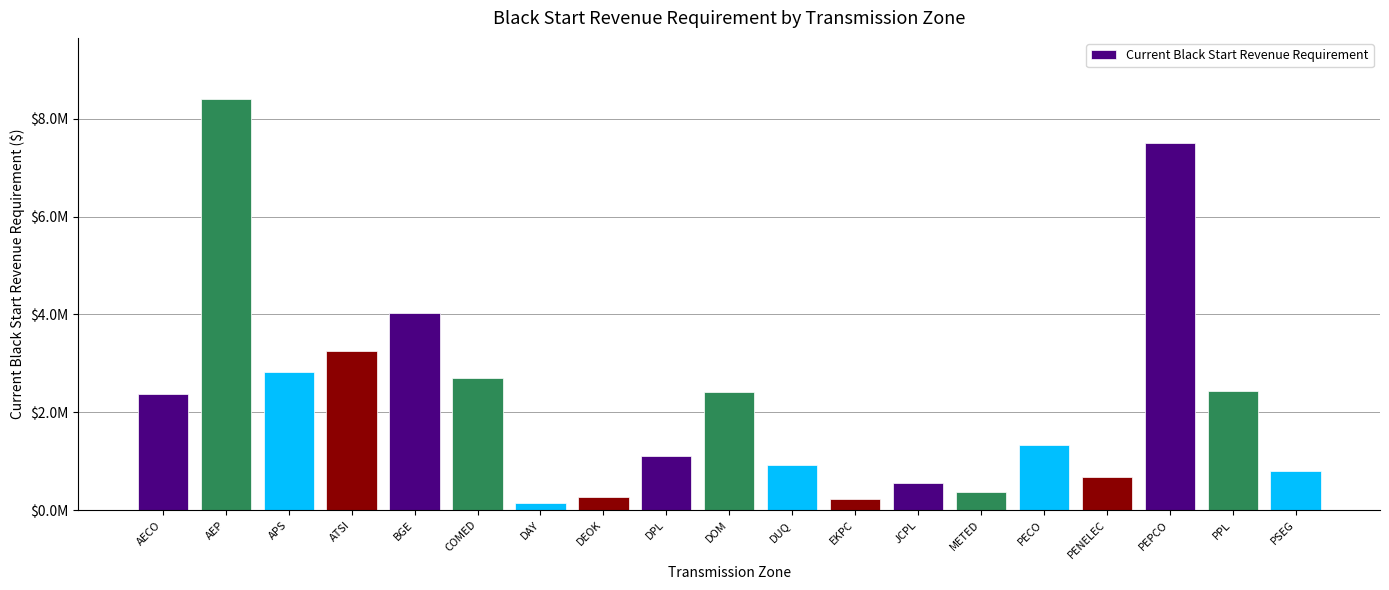

What is the difference between the second highest and minimum values?

7366020.5